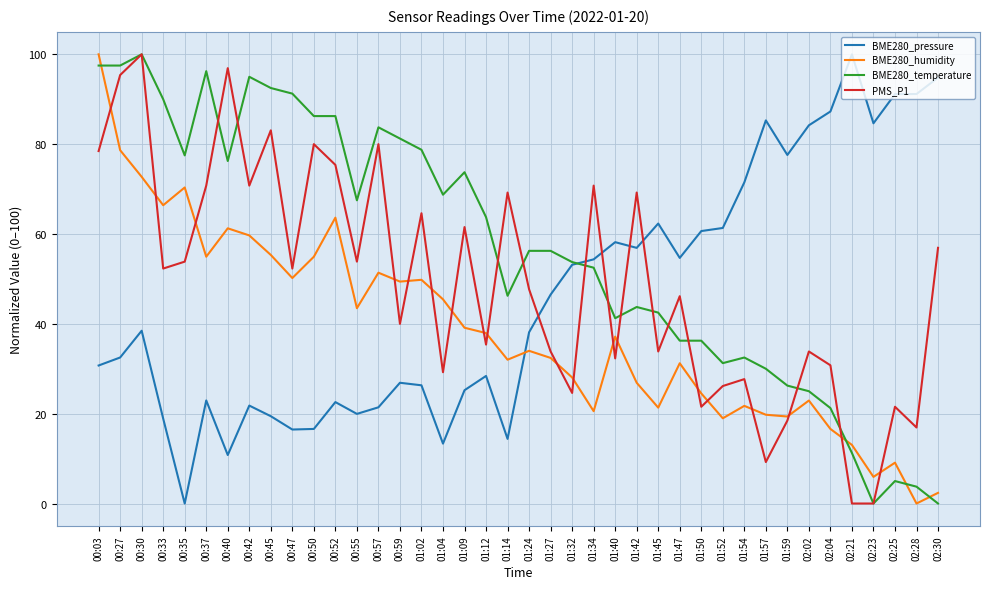

Is the value of PMS_P1 at 02:02 greater than the value of BME280_pressure at 02:23?

No